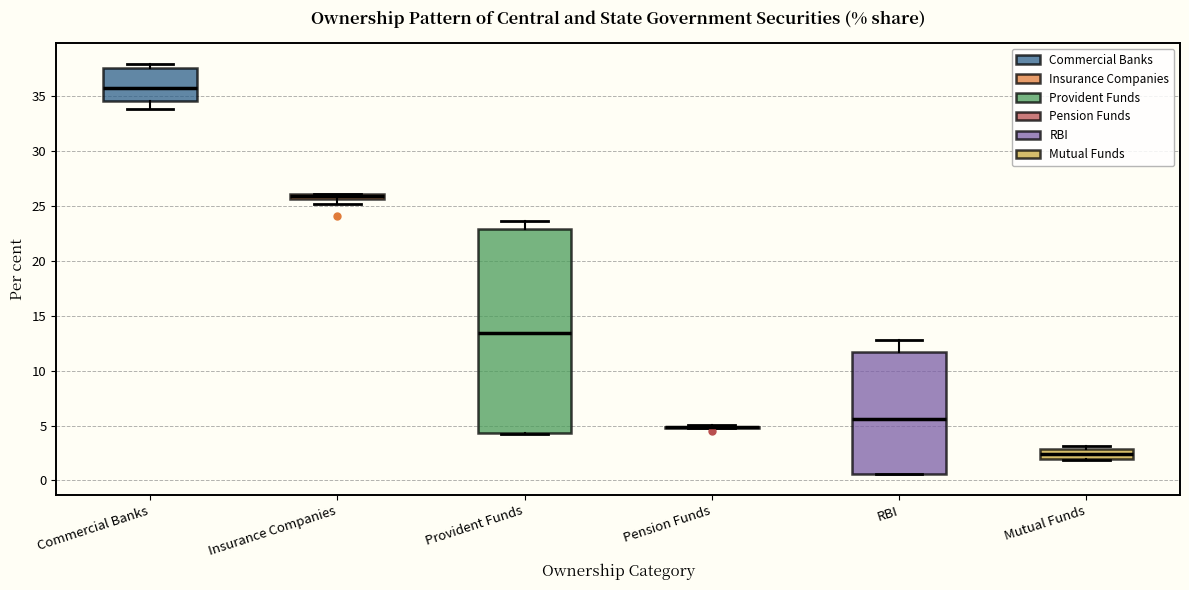

Comparing the boxes themselves (not the whiskers), which one is the tallest?

Provident Funds